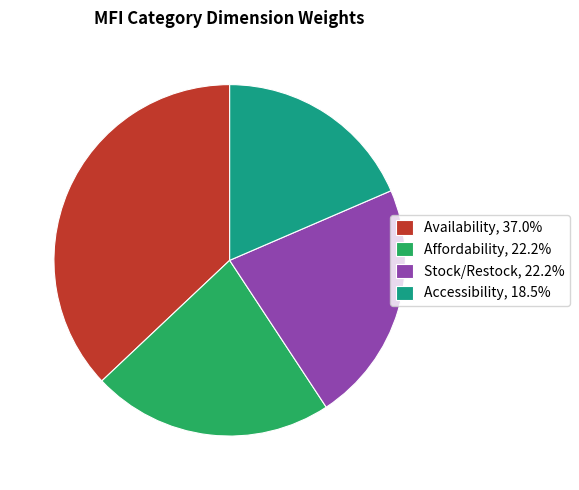

Count the number of slices in the pie.

4